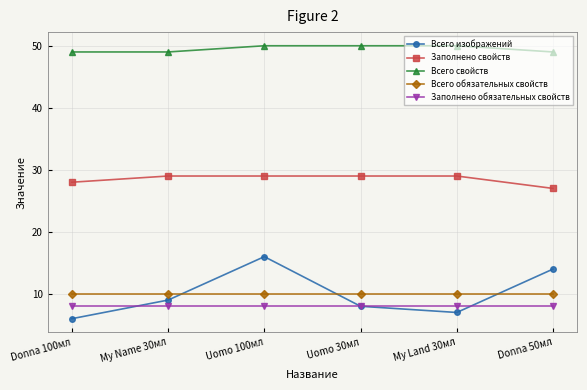

True or false: Всего свойств and Заполнено свойств intersect in this chart.

False